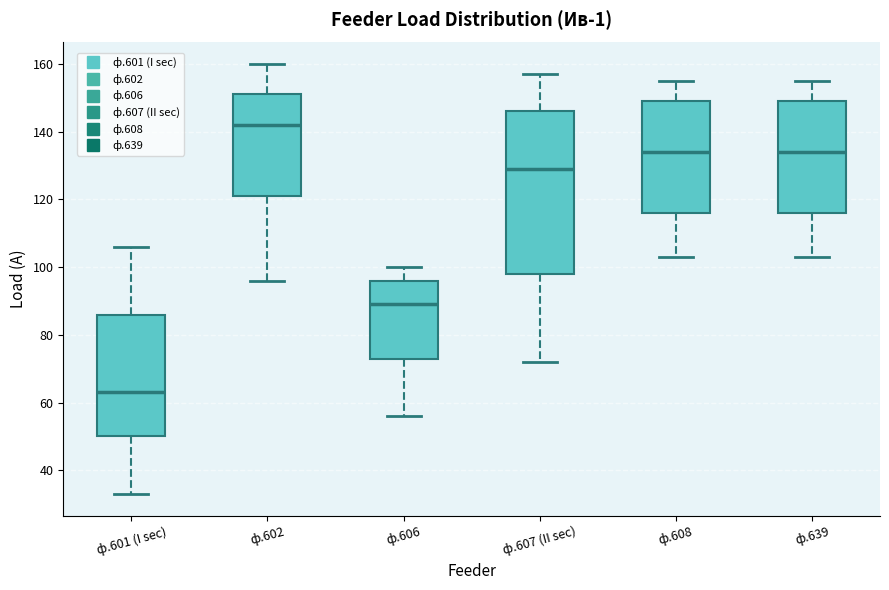

Comparing the boxes themselves (not the whiskers), which one is the tallest?

ф.607 (II sec)